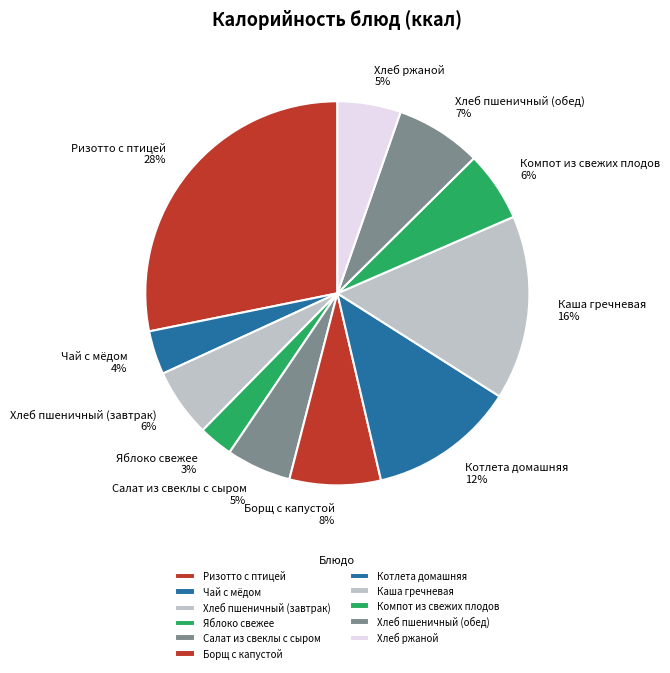

Which slice is the smallest?

Яблоко свежее